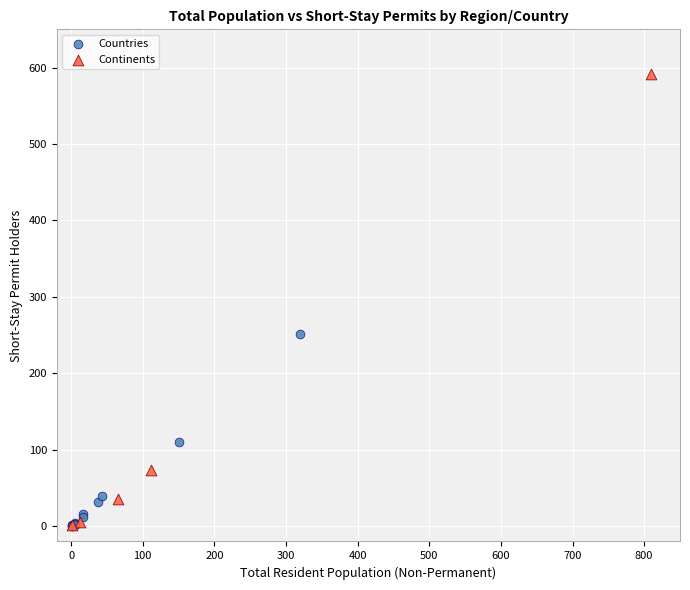

Which series has the widest spread of Y values?

Continents